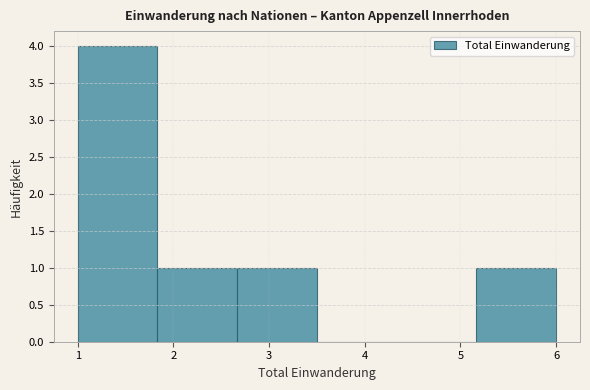

Over which range of the x-axis is the bar tallest?

1.0 to 1.8